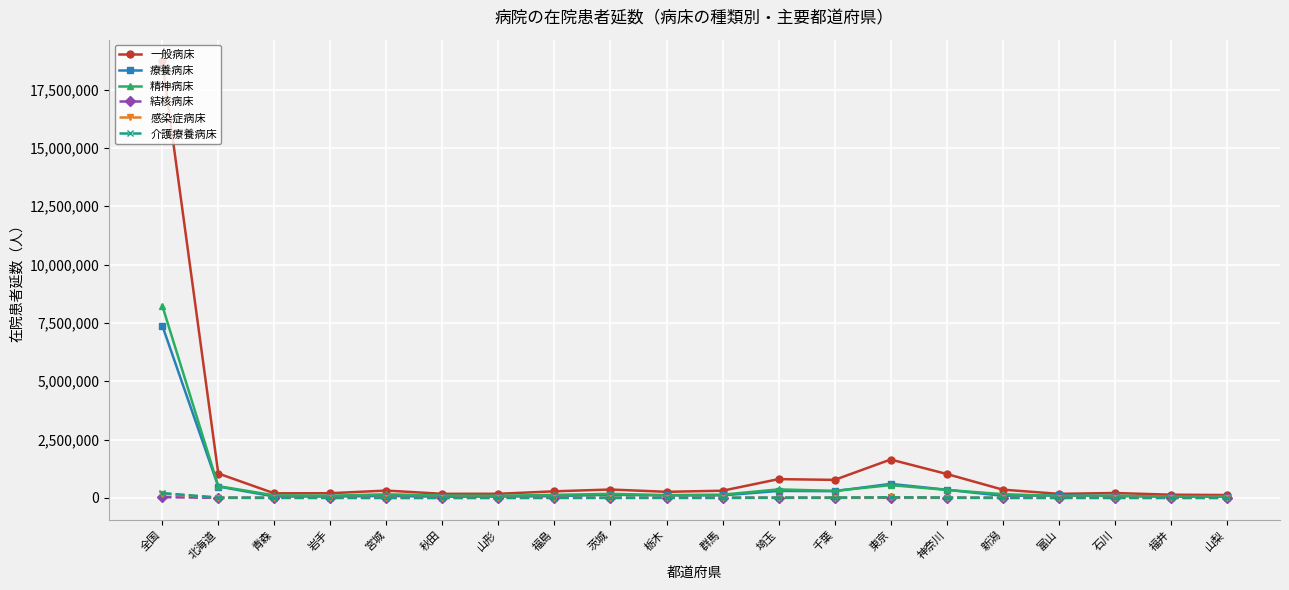

At which category is the sum across all series the highest?

全国